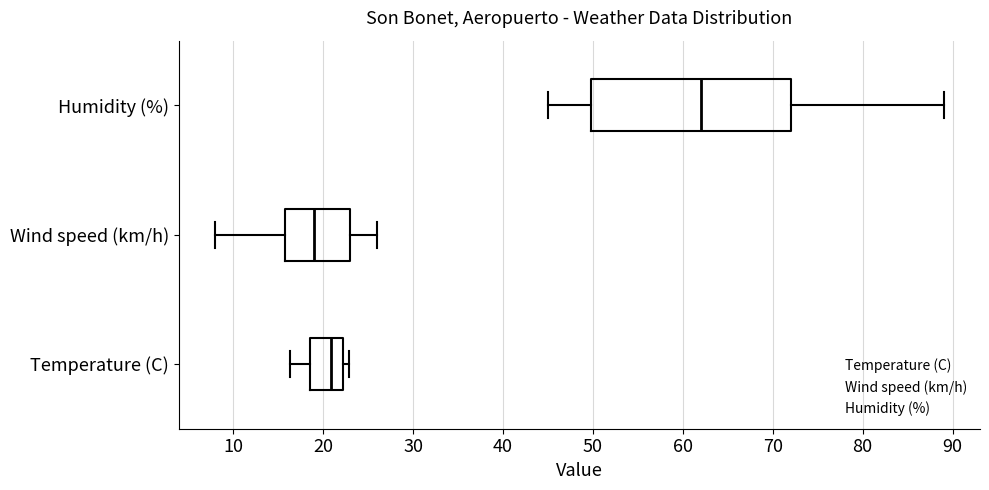

Where does the right whisker of the box for Wind speed (km/h) end on the x-axis? The values are not printed on the chart, so give them approximately, as read against the axis.

26